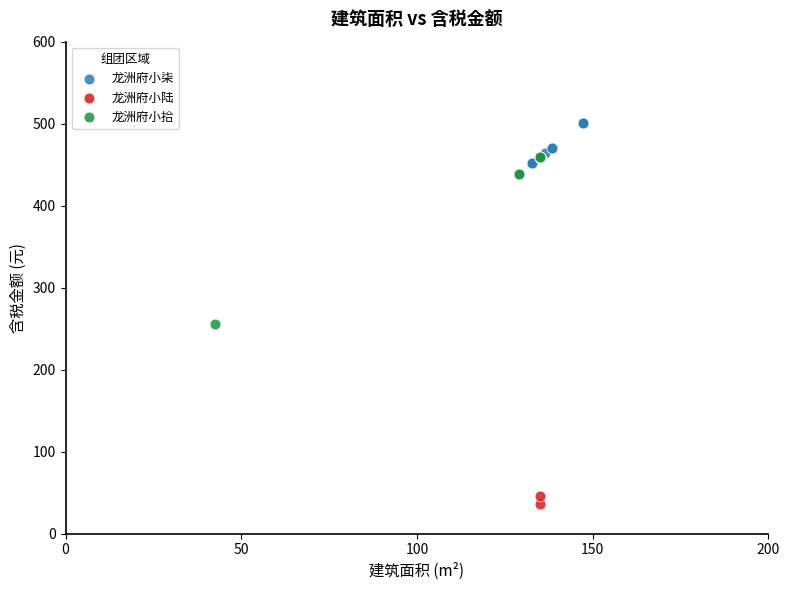

Which series reaches the minimum Y coordinate?

龙洲府小陆